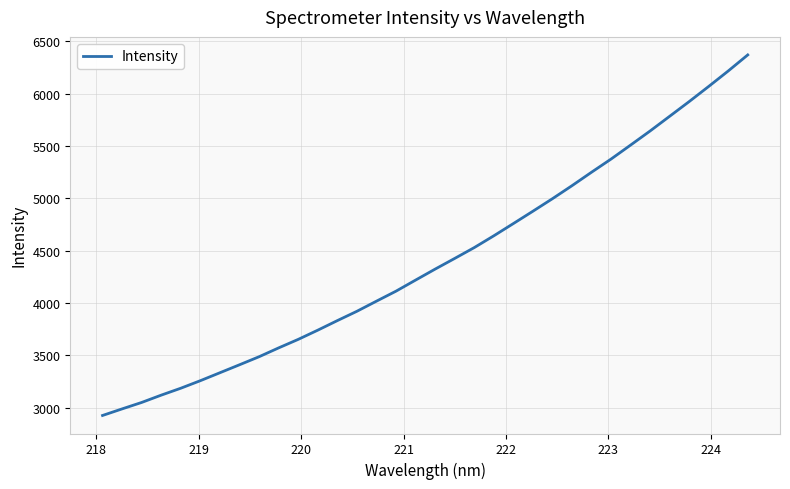

What is the maximum value shown in the chart?

6369.5